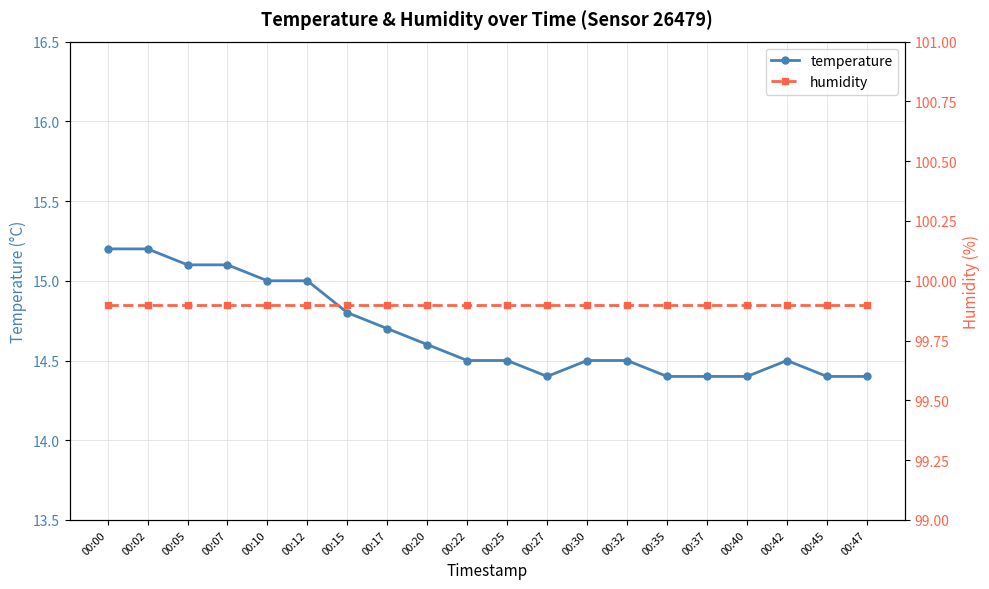

Is the value of temperature at 00:27 greater than the value of humidity at 00:25?

No